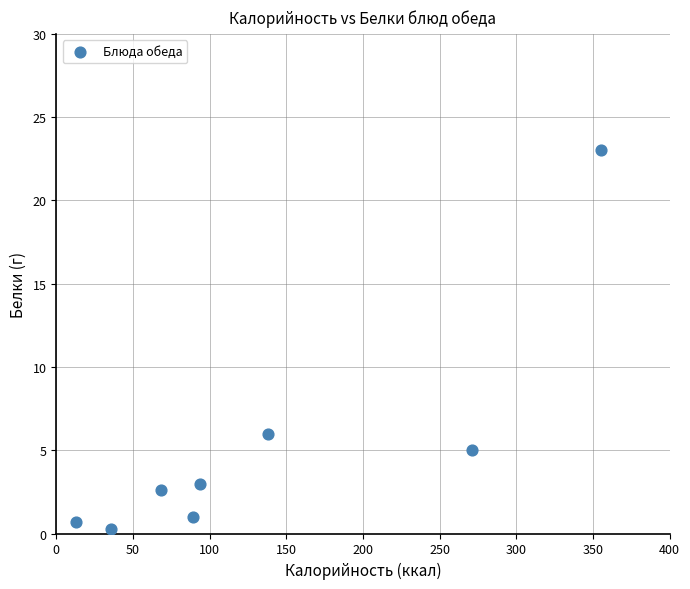

What is the average X value?

132.9